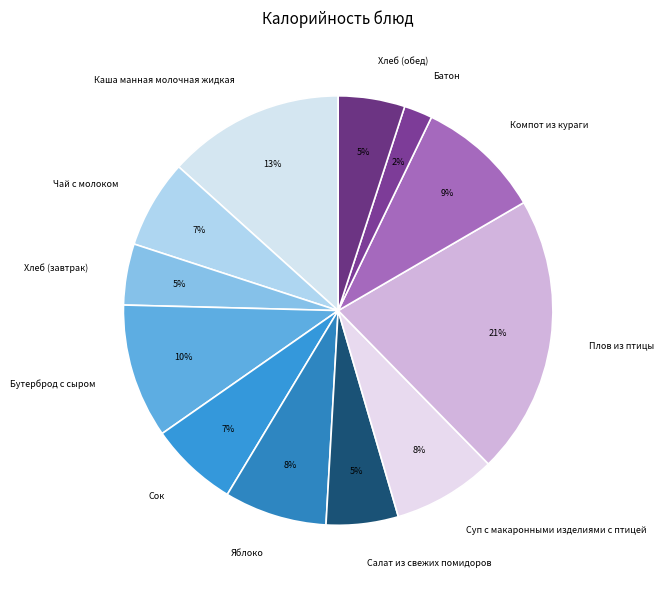

To the nearest percent, what portion does Батон represent?

2%